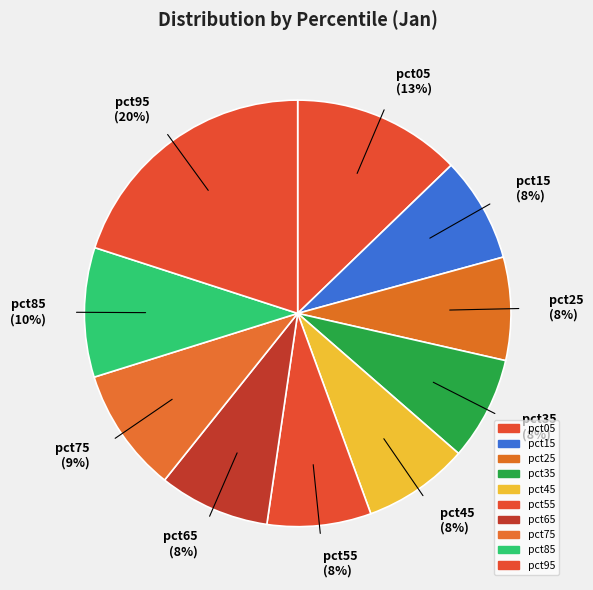

Between pct65 (8%) and pct85 (10%), which is larger?

pct85 (10%)